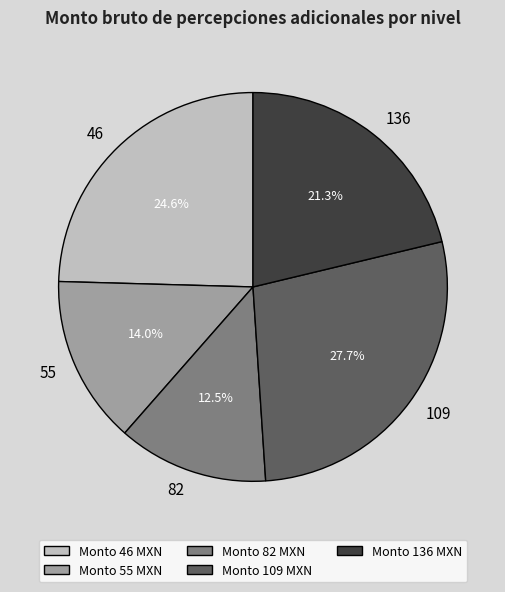

Which has a higher value, 82 or 55?

55